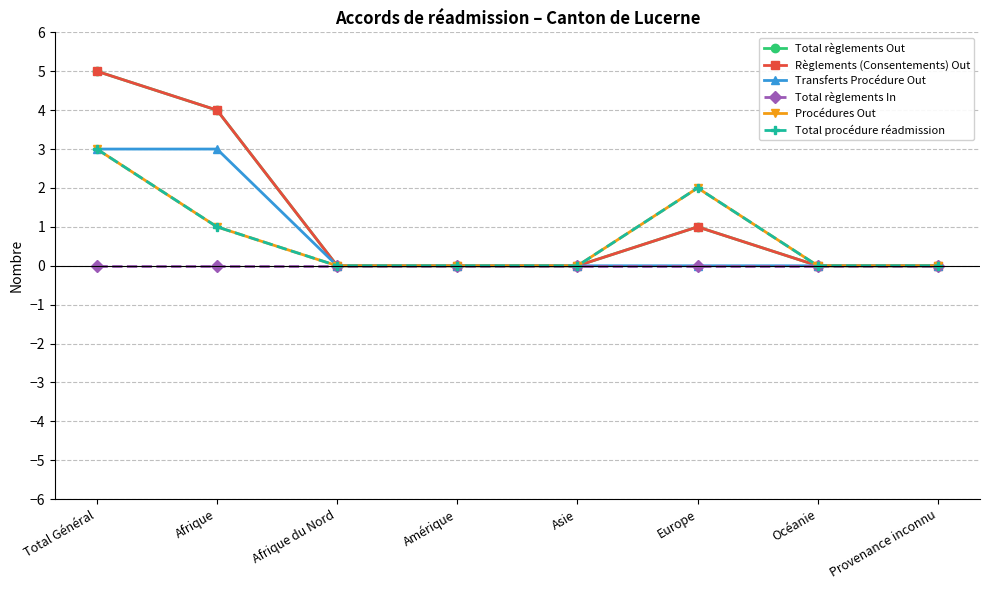

Does the chart have visible grid lines?

Yes